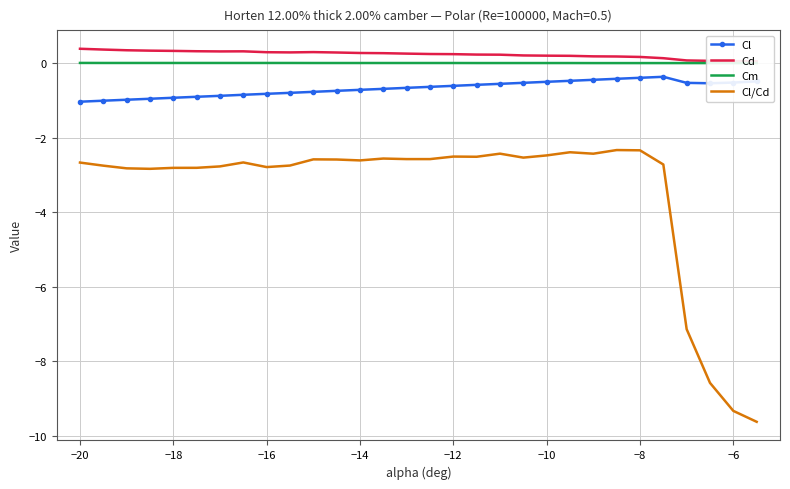

True or false: Cd and Cl/Cd cross at least once.

False